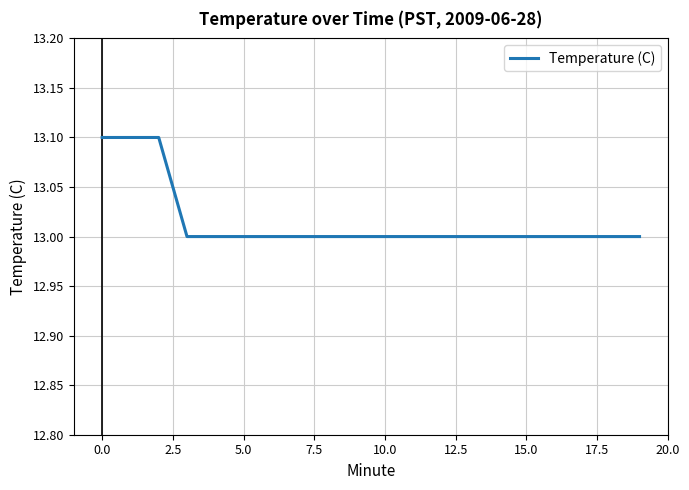

What is the maximum value shown in the chart?

13.1